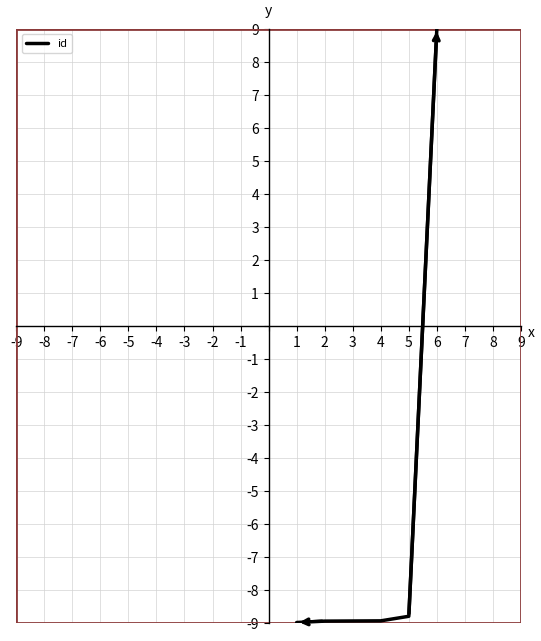

Where does the data first go above -8?

6